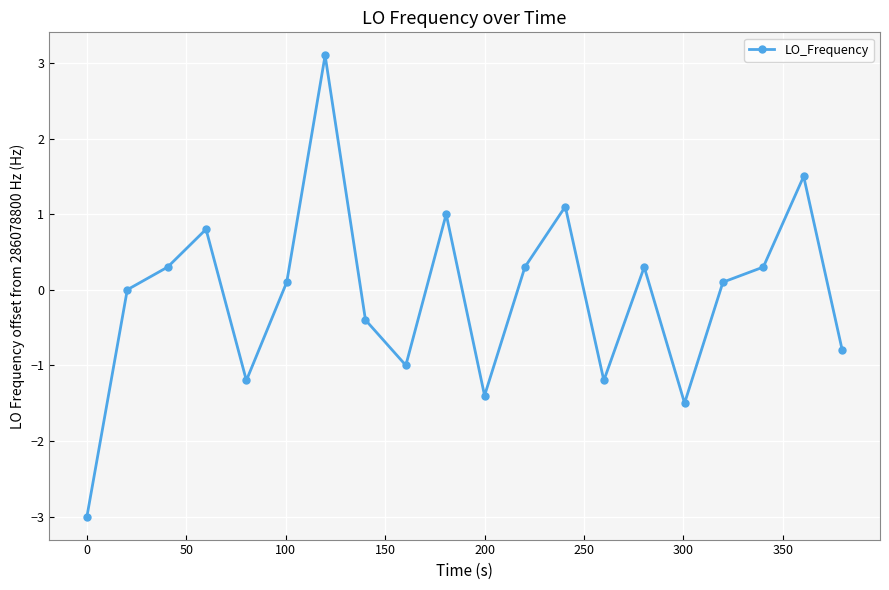

How many categories are shown in the chart?

20